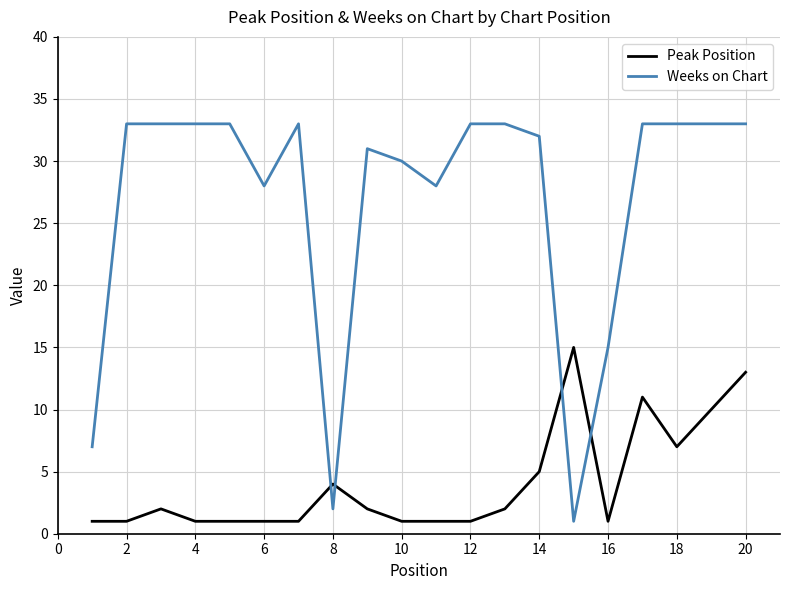

Which series has the largest range (max minus min)?

Weeks on Chart